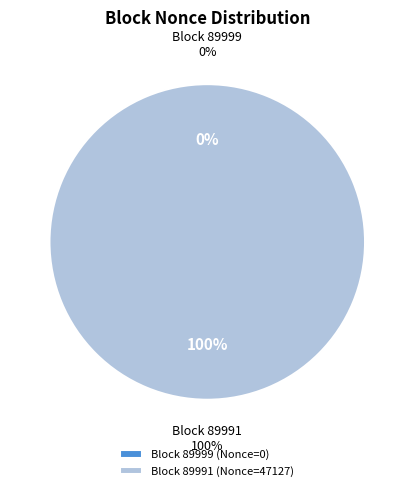

Rank the categories by value from lowest to highest.

89999, 89991